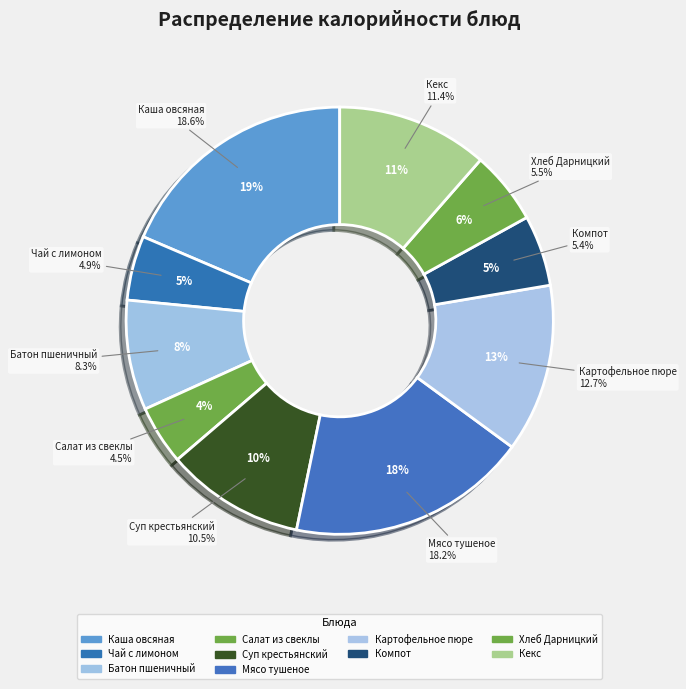

How many segments does this pie chart have?

10